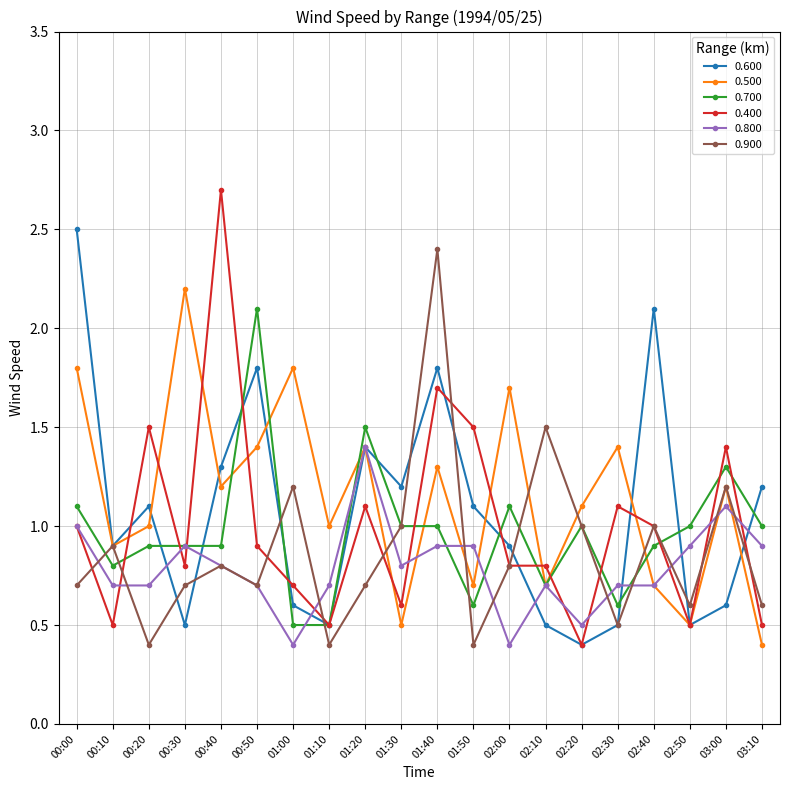

True or false: 0.600 has a value of 1.2 at 03:10.

True